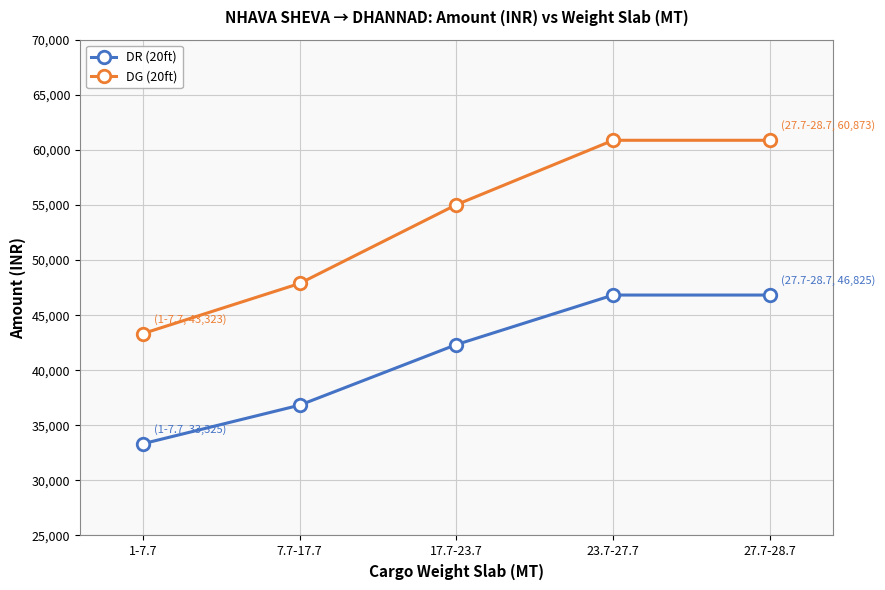

What is the difference between the DG (20ft) values at 7.7-17.7 and 1-7.7?

4550